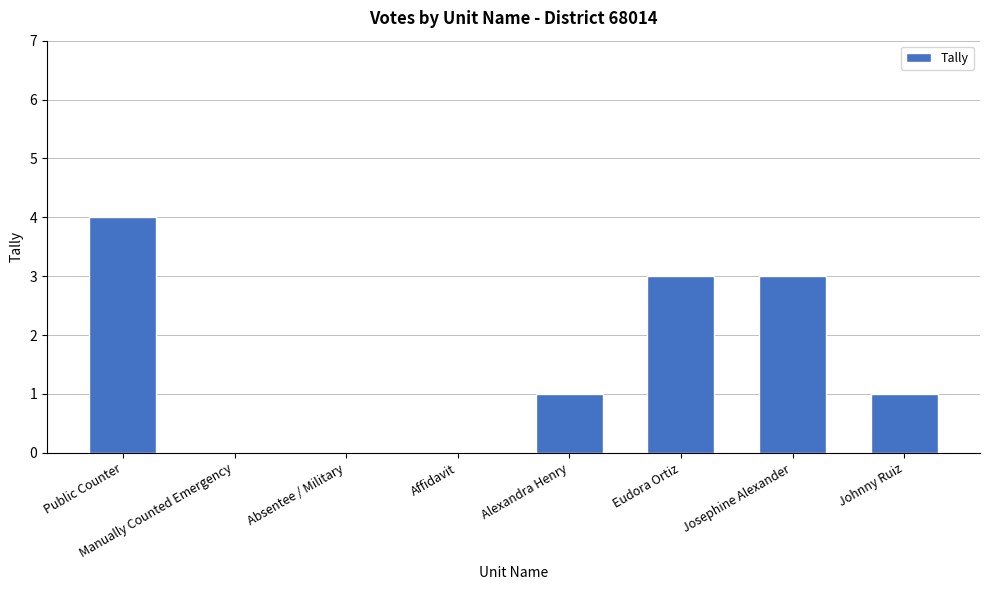

What is the change in value from Absentee / Military to Johnny Ruiz?

+1